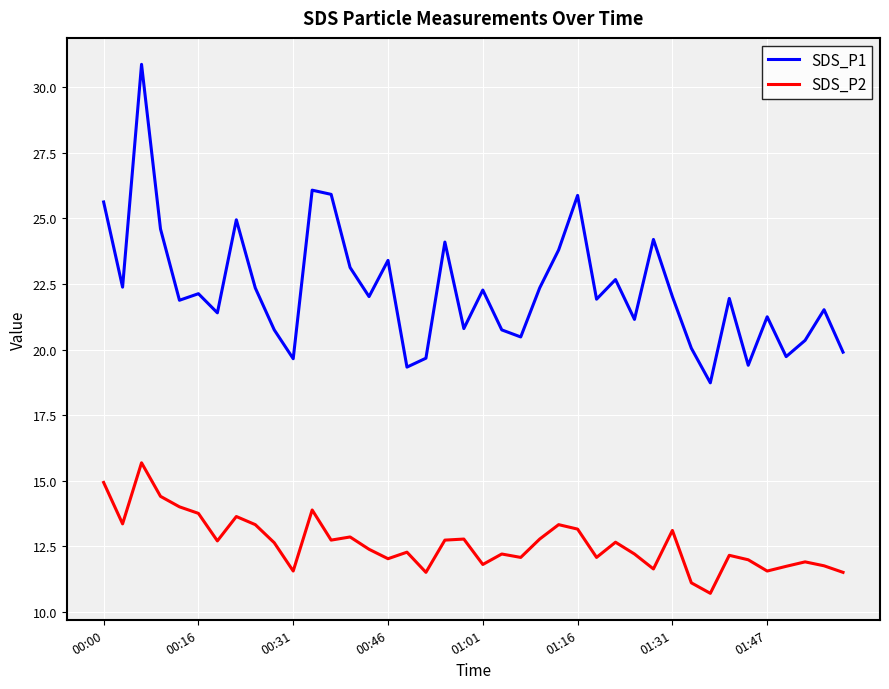

Which series has the largest total across all categories?

SDS_P1